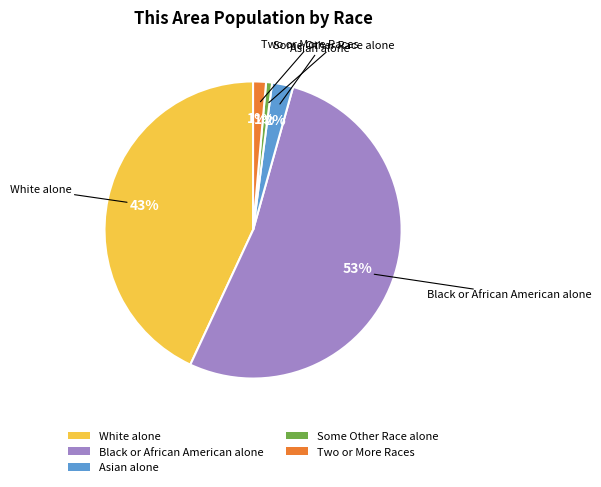

What is the majority slice?

Black or African American alone